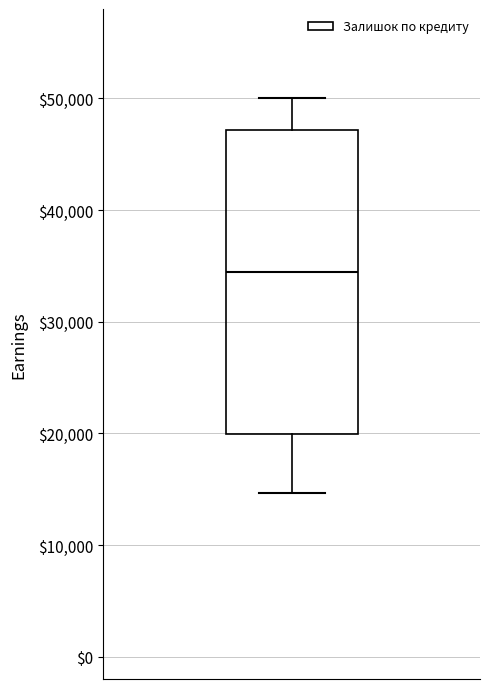

Transcribe this box plot: give where the median line is, the range the box spans, and where the two whiskers end, as read against the y-axis. The values are not printed on the chart, so give them approximately, as read against the axis.

median 34000, box 20000 to 47000, whiskers 15000 to 50000